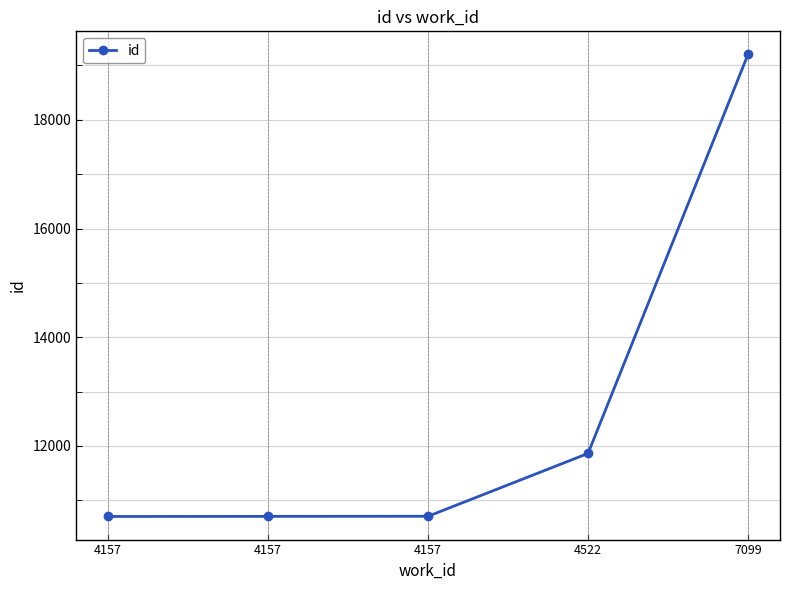

What is the sum of all values?

63181